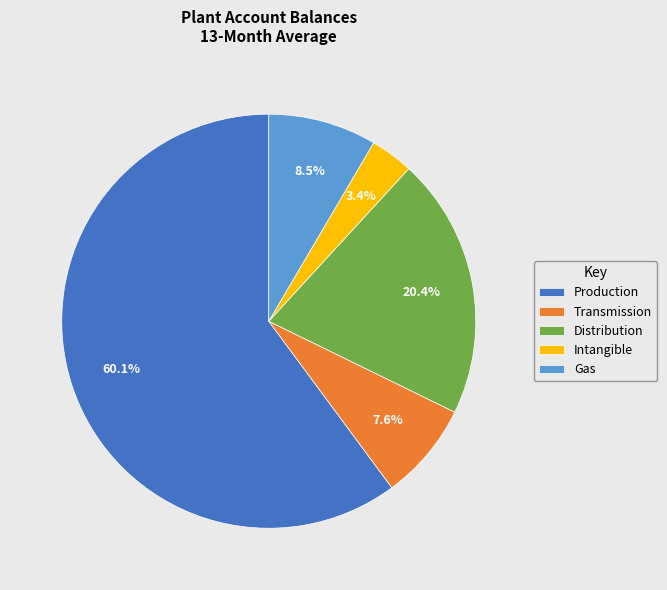

Is it true that Gas is 20% of the pie?

False